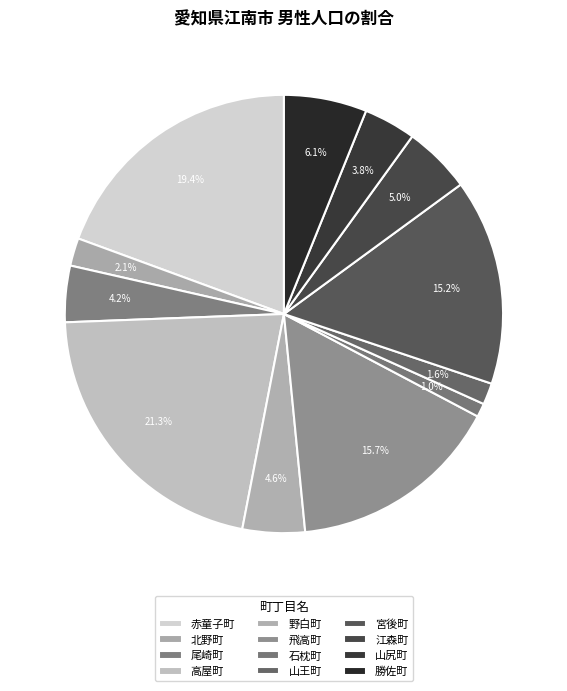

Combined, do 山王町 and 飛高町 account for over 50%?

No